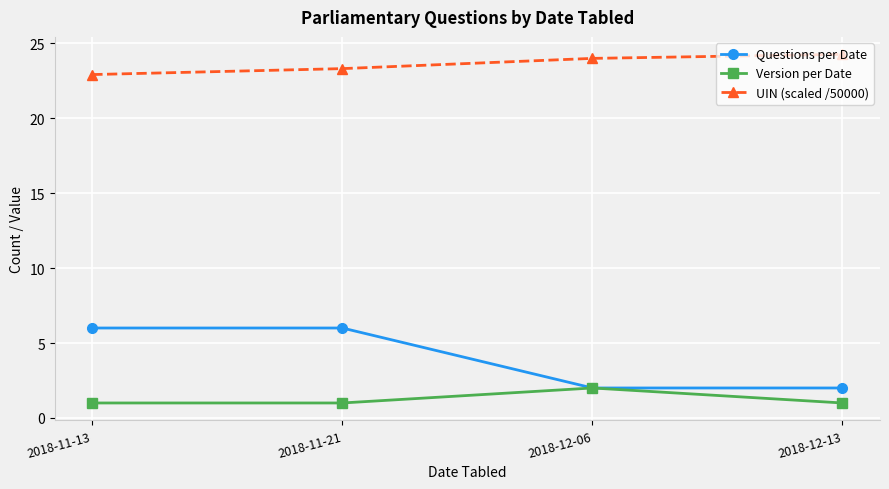

Count the Questions per Date values in the range 2 to 6.

4